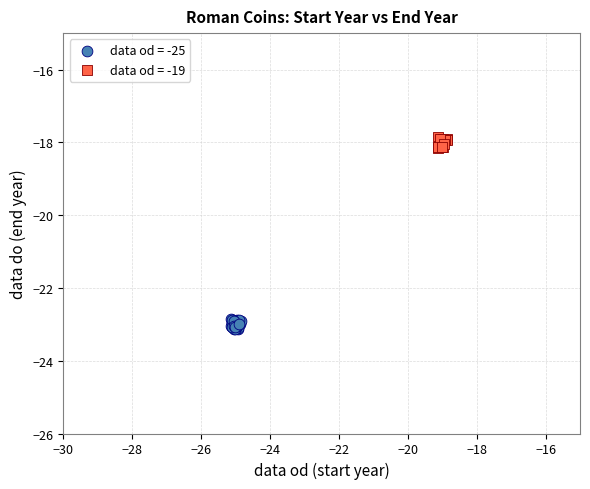

Which series contains the highest Y value?

data od = -19